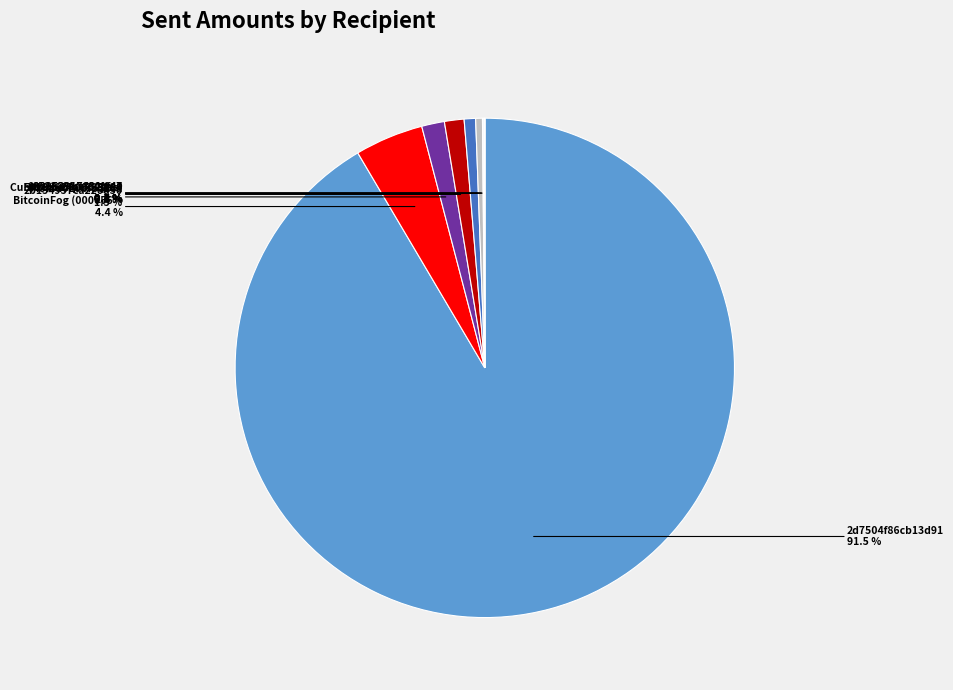

Does any single category account for the majority?

Yes